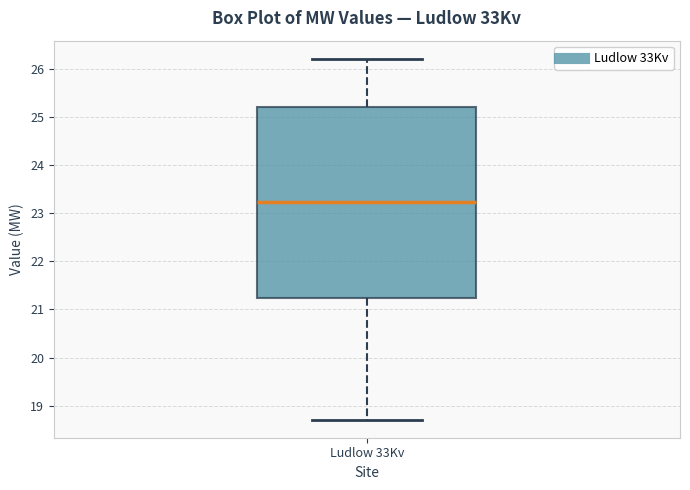

Read this box plot against the y-axis: the position of the median line, the range covered by the box, and the ends of both whiskers. The values are not printed on the chart, so give them approximately, as read against the axis.

median 23.2, box 21.2 to 25.2, whiskers 18.7 to 26.2